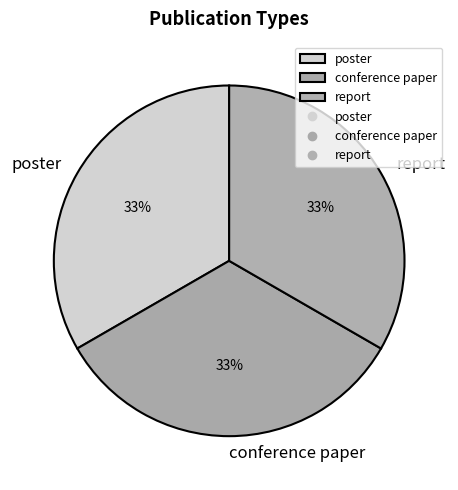

Approximately how many times larger is the value at poster compared to report?

1.0